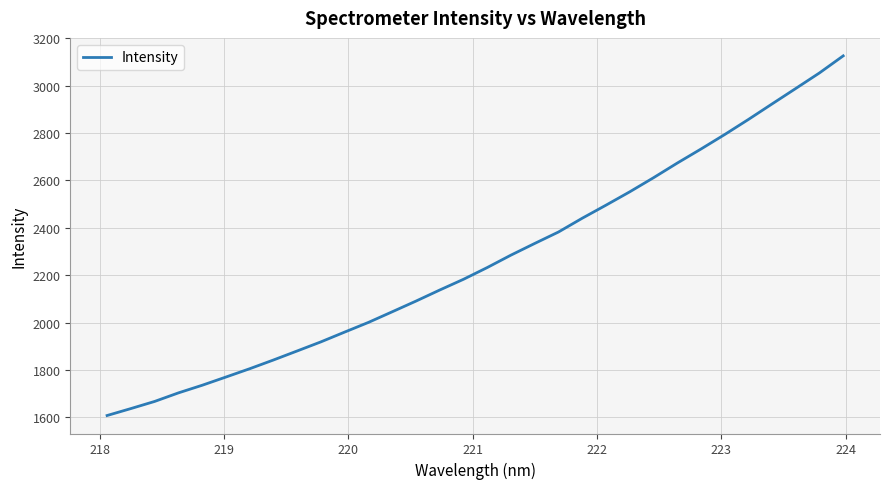

Reading left to right, transcribe all the data shown in this chart.

1607.9	1637.2	1667.3	1703.4	1735.6	1770.3	1805.4	1842.3	1880.4	1918.8	1960.2	2001.0	2045.7	2090.8	2137.5	2182.8	2232.4	2284.8	2334.0	2382.3	2440.4	2495.4	2551.7	2611.0	2672.8	2732.1	2793.3	2856.9	2922.6	2987.9	3053.6	3125.5